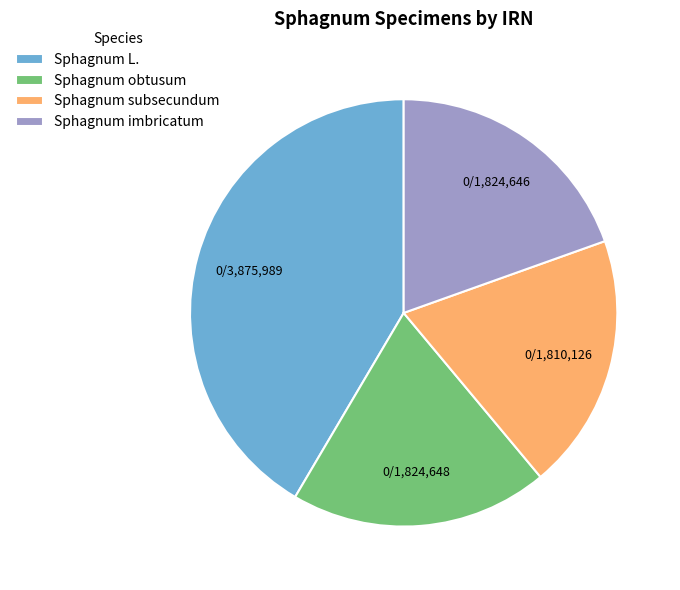

Is there any slice that represents more than half of the pie?

No